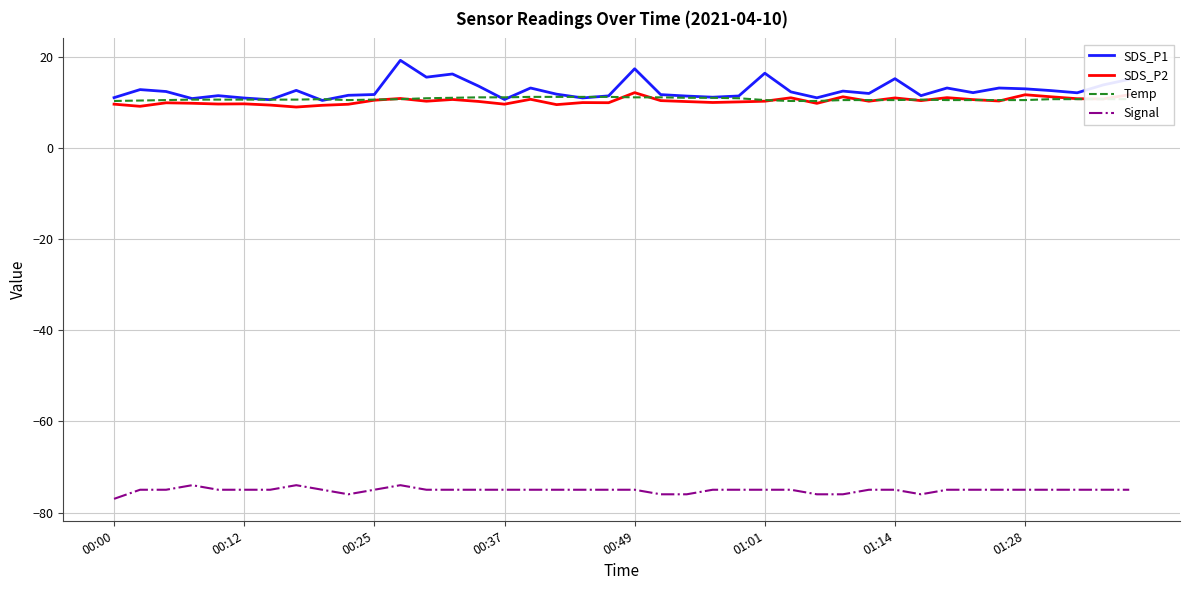

What is the maximum value shown in the chart?

19.3